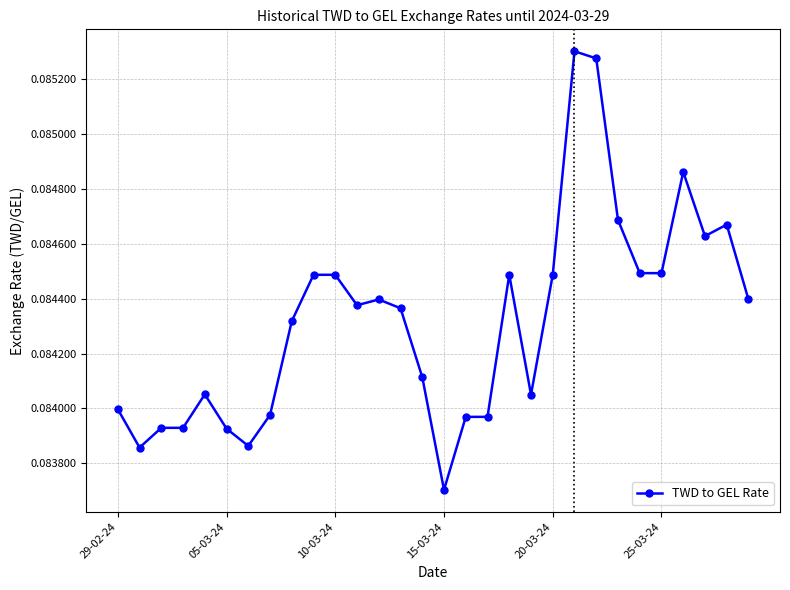

True or false: there are more than 2 points higher than both neighbors.

True